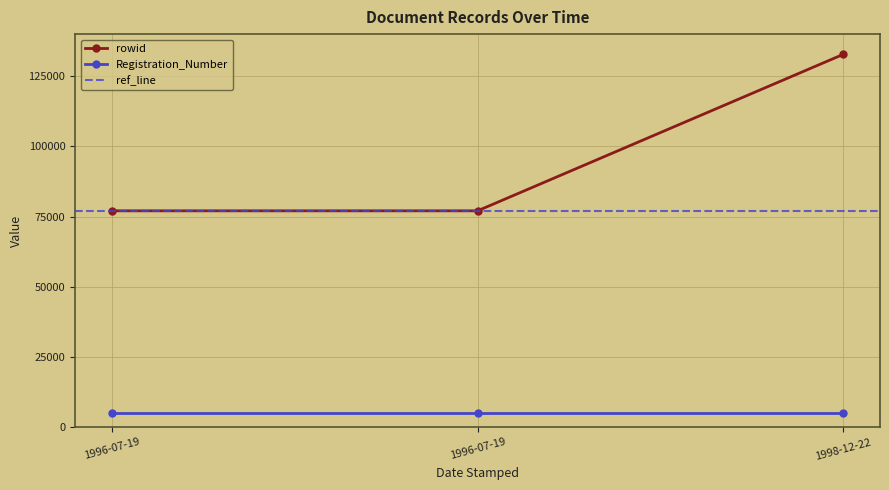

At which label is the value closest to 104939?

1996-07-19